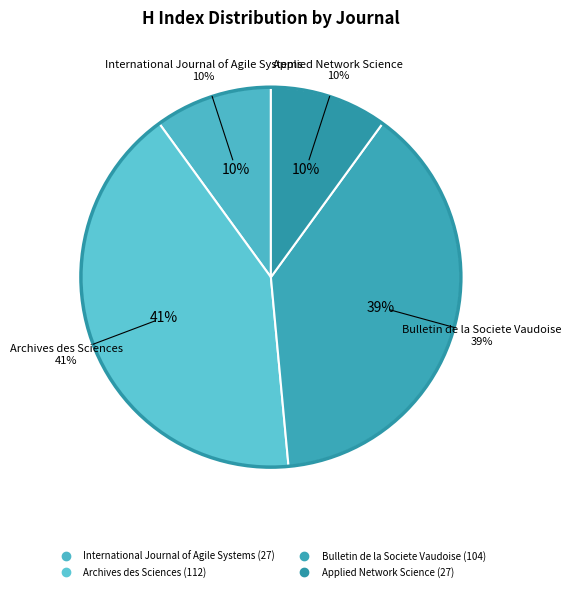

How many segments does this pie chart have?

4